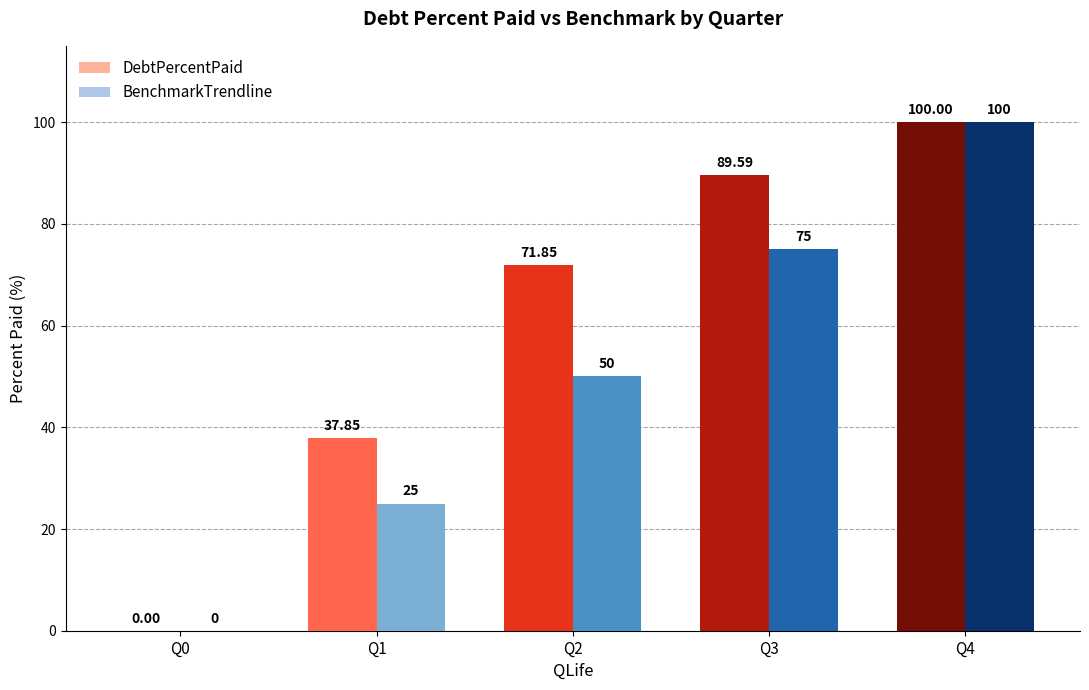

At which category is the sum across all series the highest?

Q4